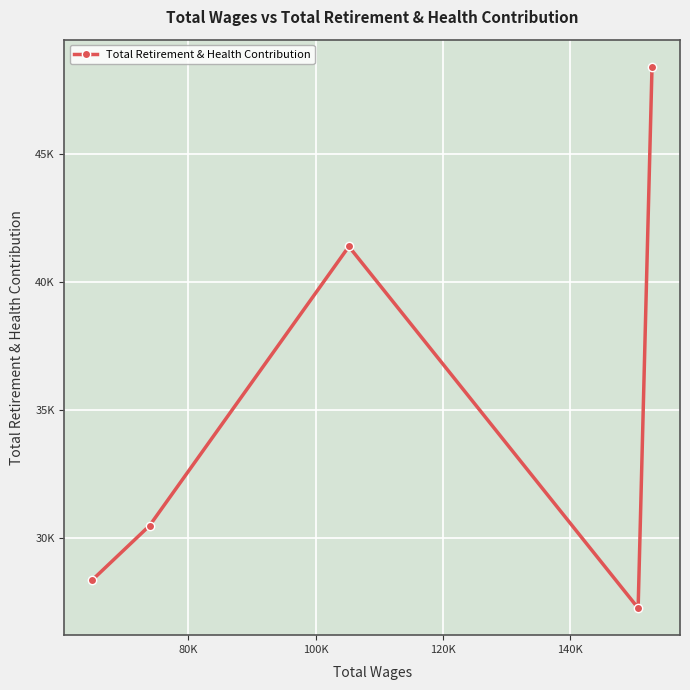

Does the chart have visible grid lines?

Yes